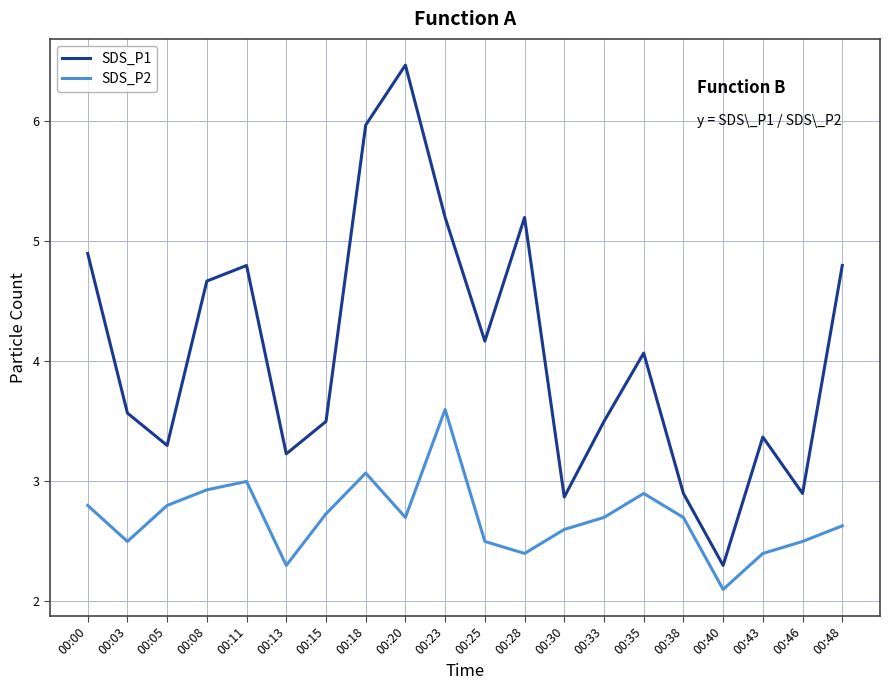

List the series in order of their peak value, highest first.

SDS_P1, SDS_P2